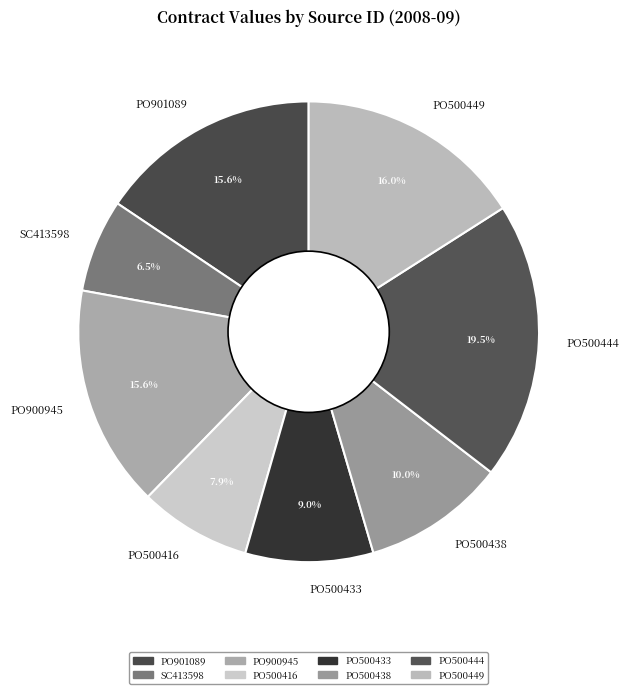

Approximately how many times larger is the value at PO500433 compared to PO500438?

0.9